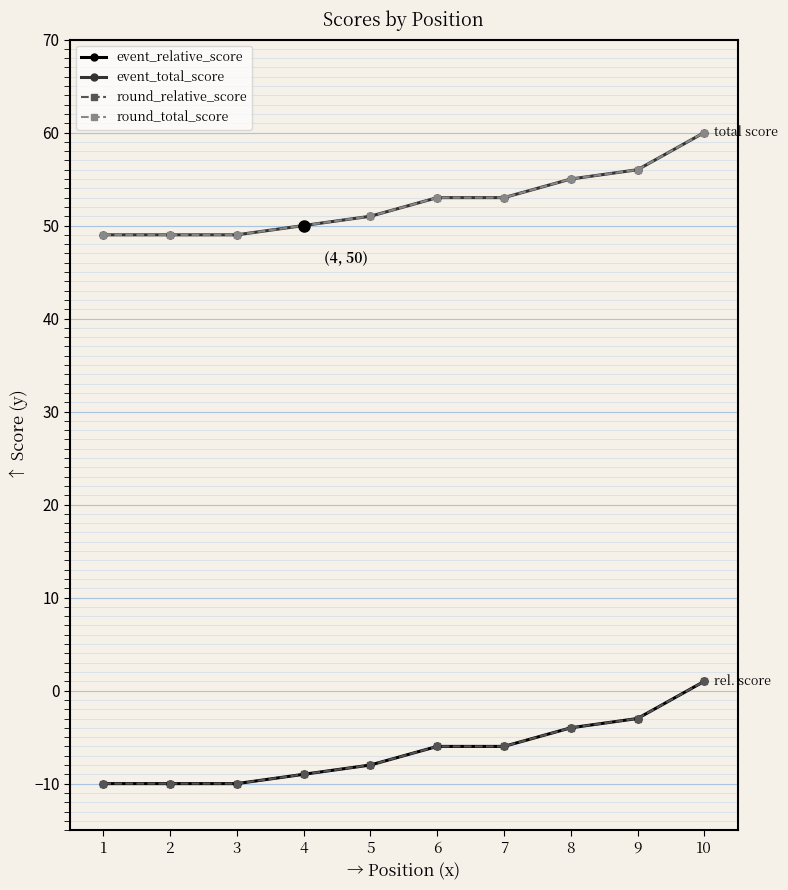

What is the value of the event_relative_score point at the 1st from the left?

-10